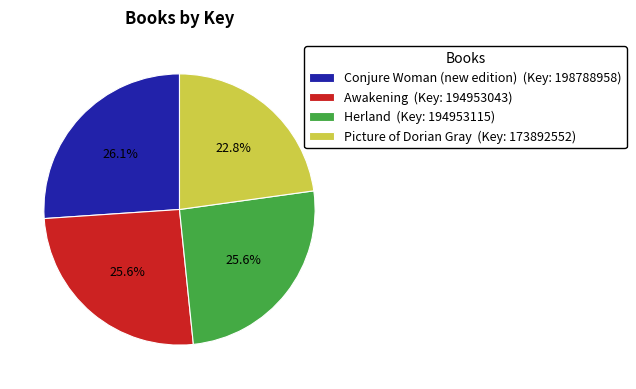

To the nearest percent, what percentage of the pie is Awakening?

26%